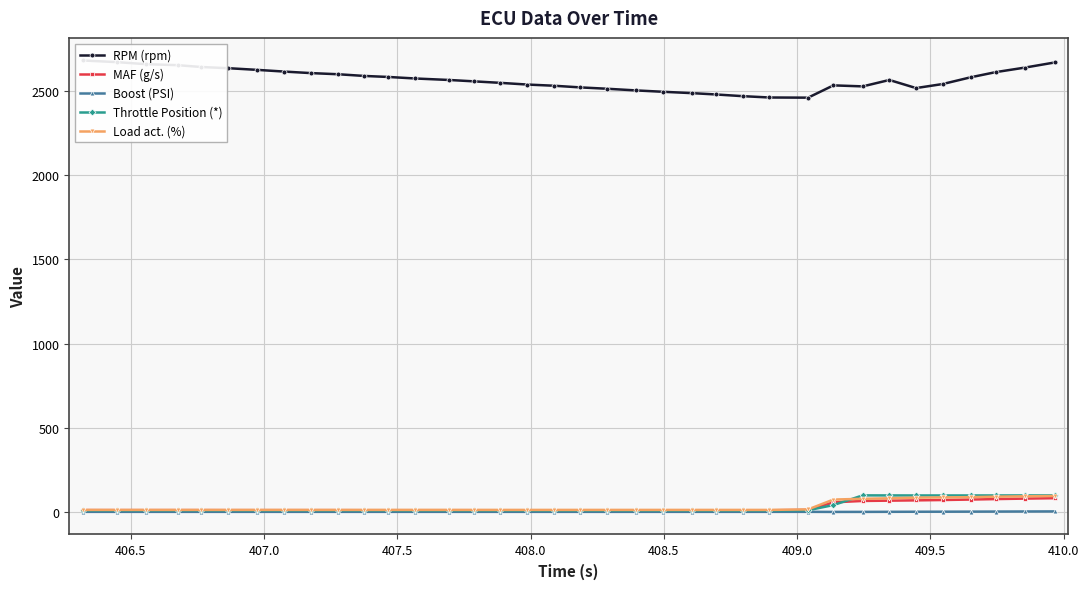

What is the smallest value displayed?

0.1